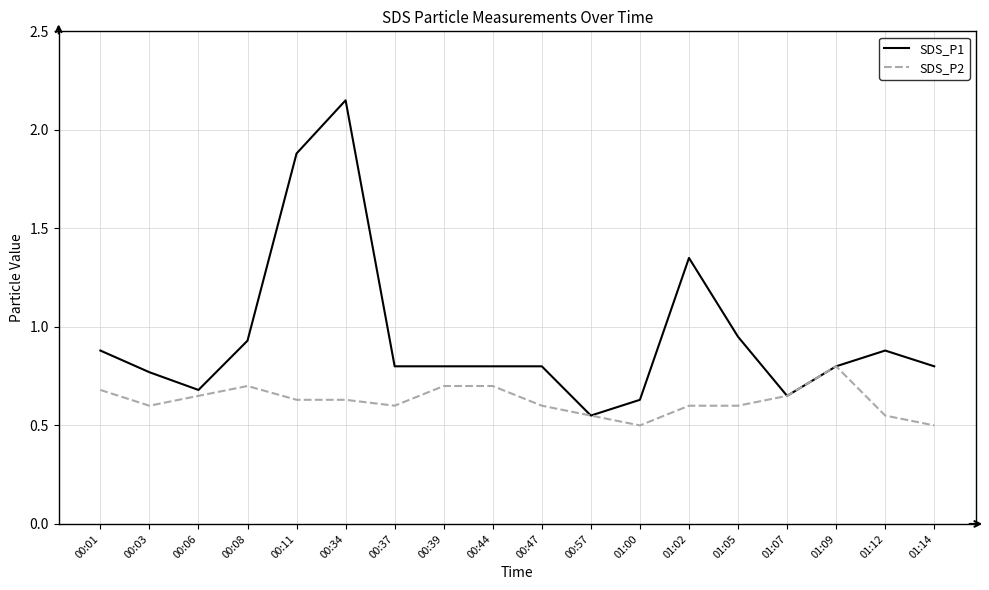

What is the lowest value of the SDS_P2 series?

0.5